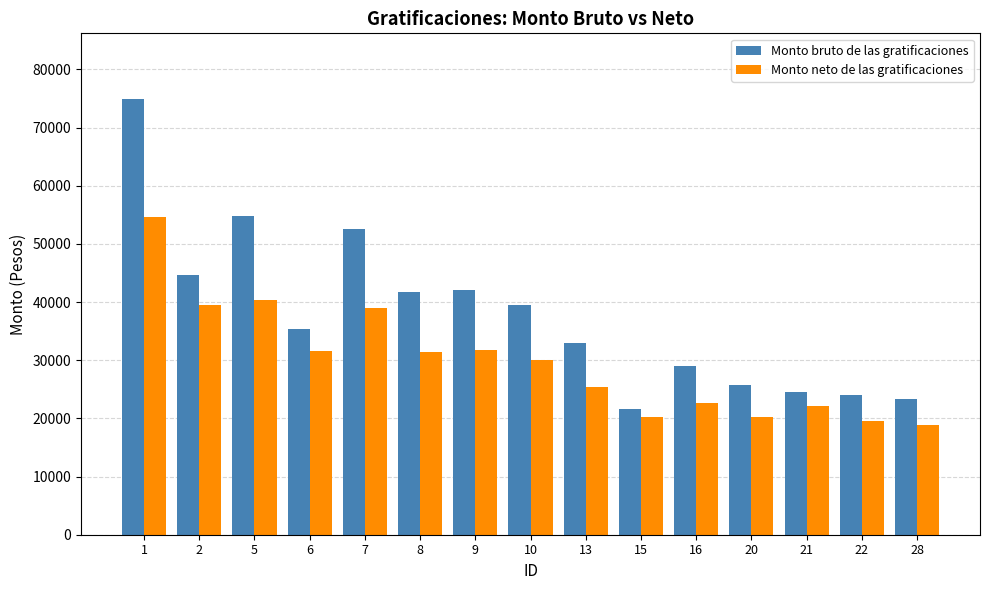

What is the value of the Monto neto de las gratificaciones bar at the 14th from the left?

19512.5